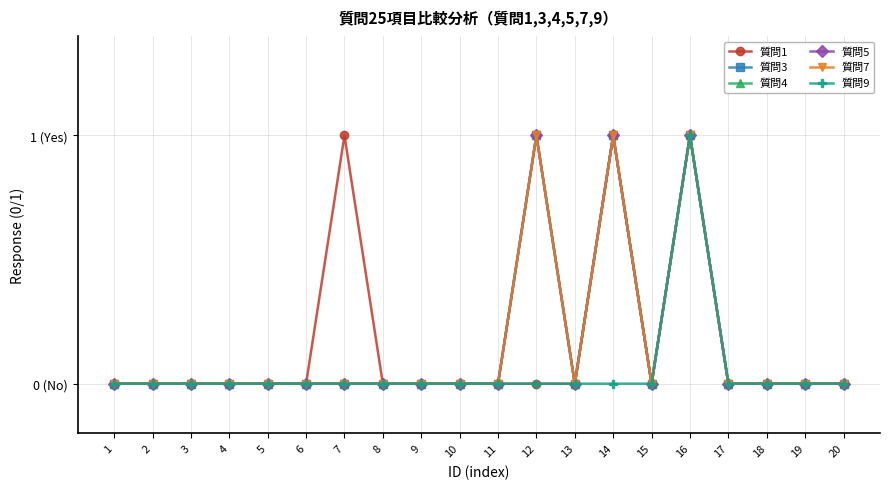

Which series has the widest spread of values?

質問1